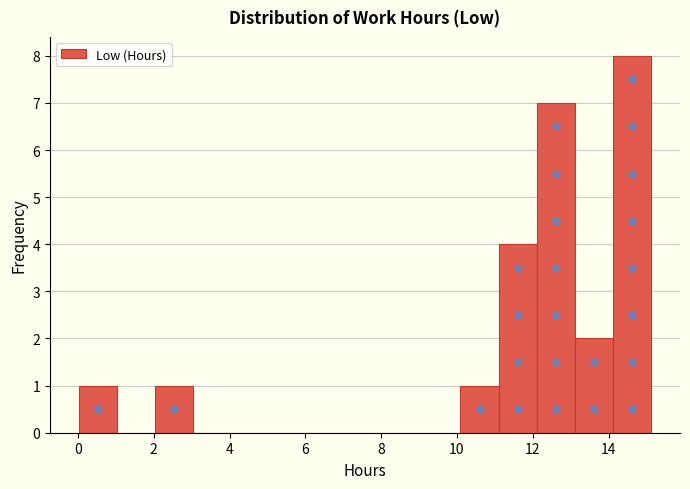

Reading left to right, list every bar in this chart as the range it spans on the x-axis followed by its height. Neither the bar edges nor the heights are printed on the chart, so give them approximately, as read against the axes.

0.0 to 1.0: 1
1.0 to 2.0: 0
2.0 to 3.0: 1
3.0 to 4.0: 0
4.0 to 5.0: 0
5.0 to 6.0: 0
6.0 to 7.0: 0
7.0 to 8.0: 0
8.0 to 9.0: 0
9.0 to 10.0: 0
10.0 to 11.2: 1
11.2 to 12.2: 4
12.2 to 13.2: 7
13.2 to 14.2: 2
14.2 to 15.2: 8